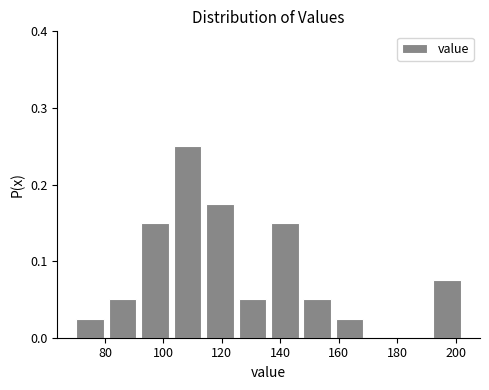

How tall is the bar that spans 192 to 202 on the x-axis? Neither the bar edges nor the heights are printed on the chart, so give them approximately, as read against the axes.

0.08